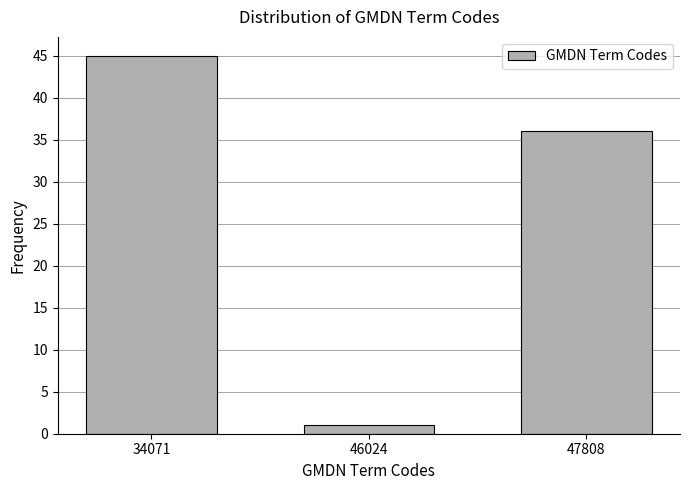

Reading left to right, extract all data points from this chart.

45	1	36